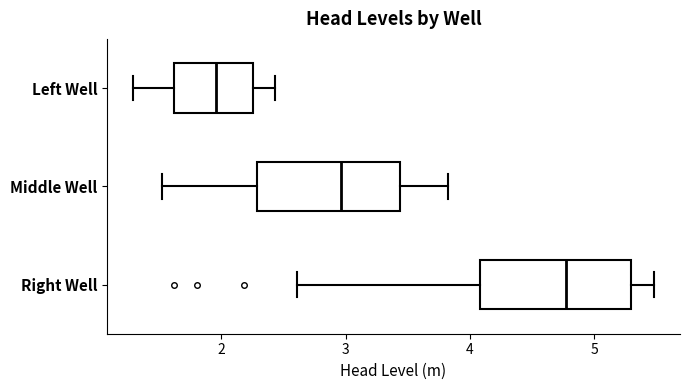

Which box has the furthest to the left median line?

Left Well